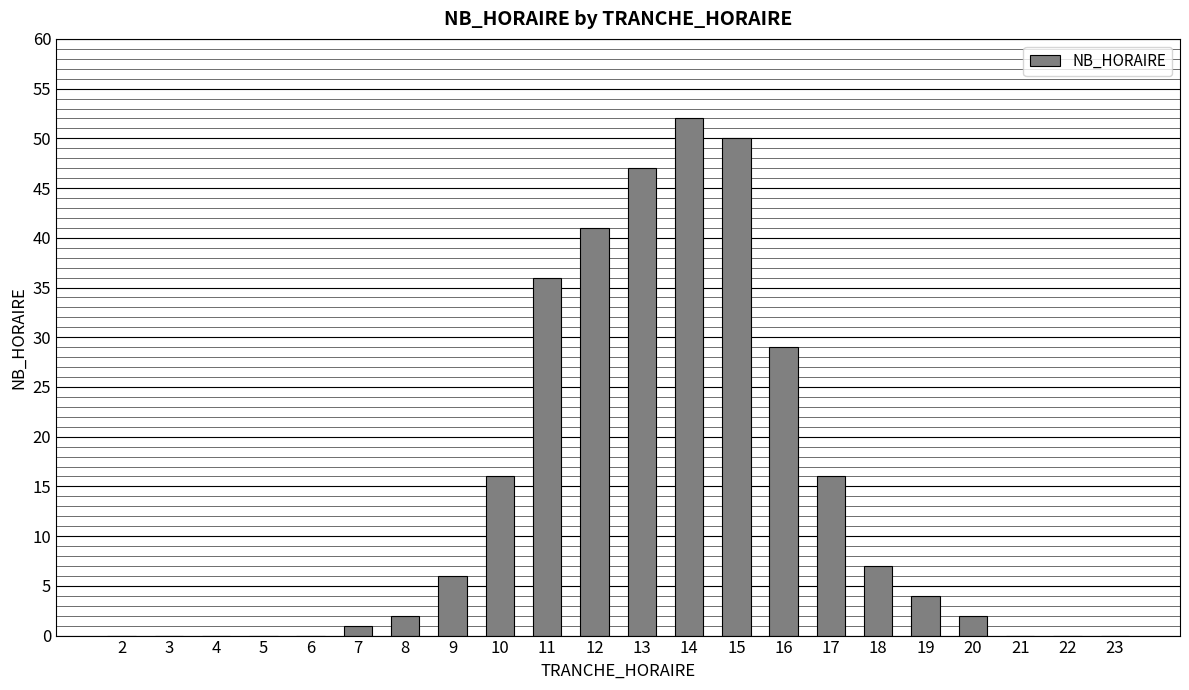

True or false: the data shows 23 at 5.

False